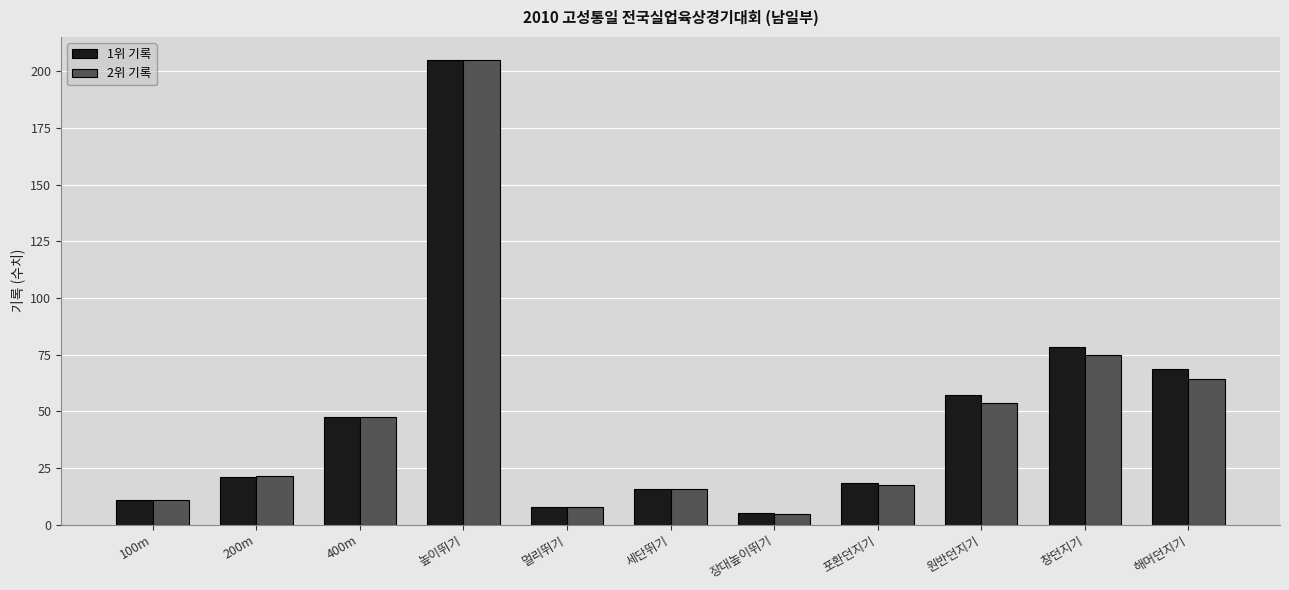

Between 멀리뛰기 and 원반던지기, which series saw the biggest shift?

1위 기록